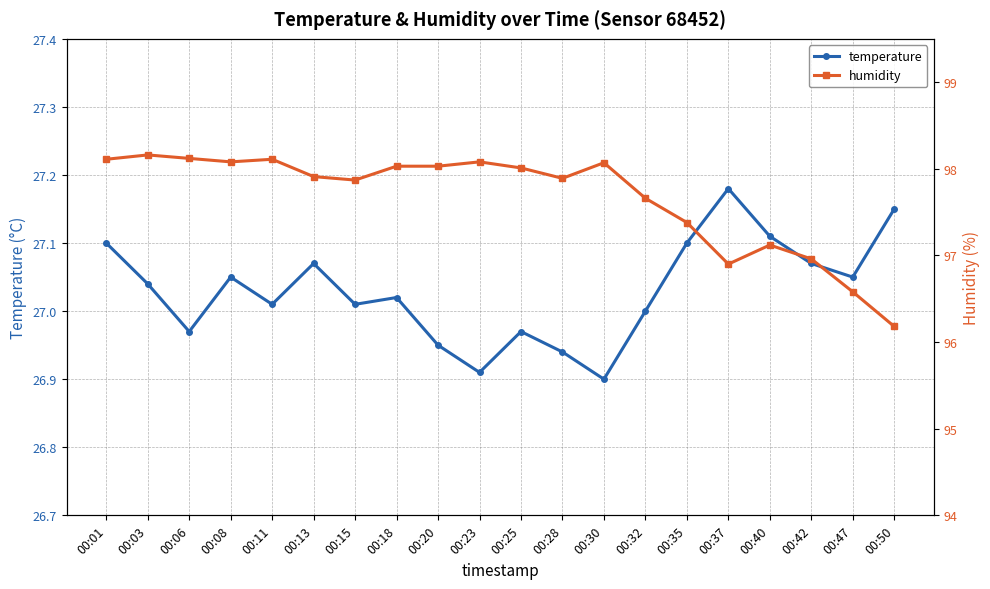

At which category does temperature reach its first local valley?

00:06